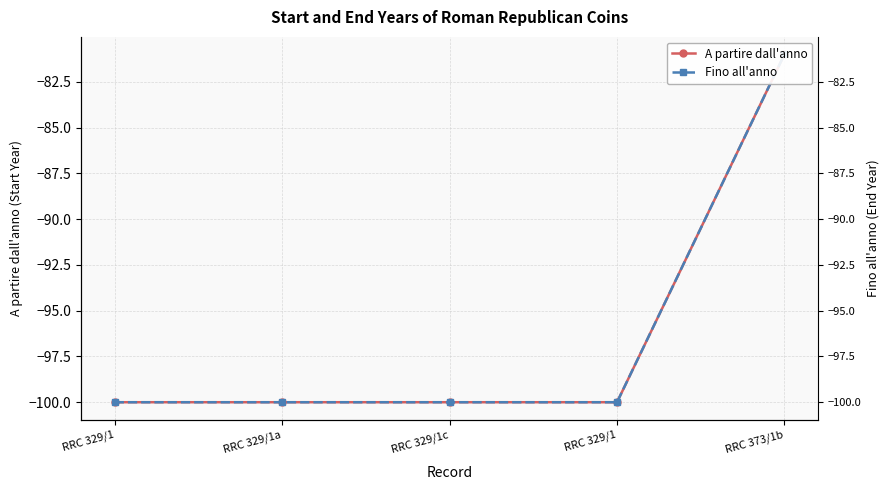

Rank the categories by A partire dall'anno value from lowest to highest.

RRC 329/1, RRC 329/1a, RRC 329/1c, RRC 329/1, RRC 373/1b